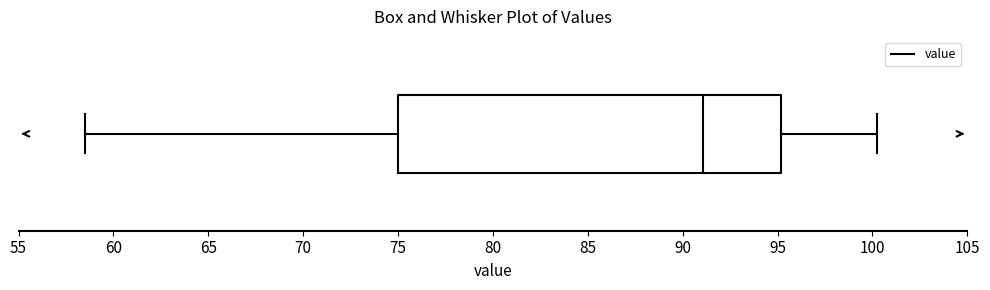

Read this box plot against the x-axis: the position of the median line, the range covered by the box, and the ends of both whiskers. The values are not printed on the chart, so give them approximately, as read against the axis.

median 91.0, box 75.0 to 95.0, whiskers 58.5 to 100.0